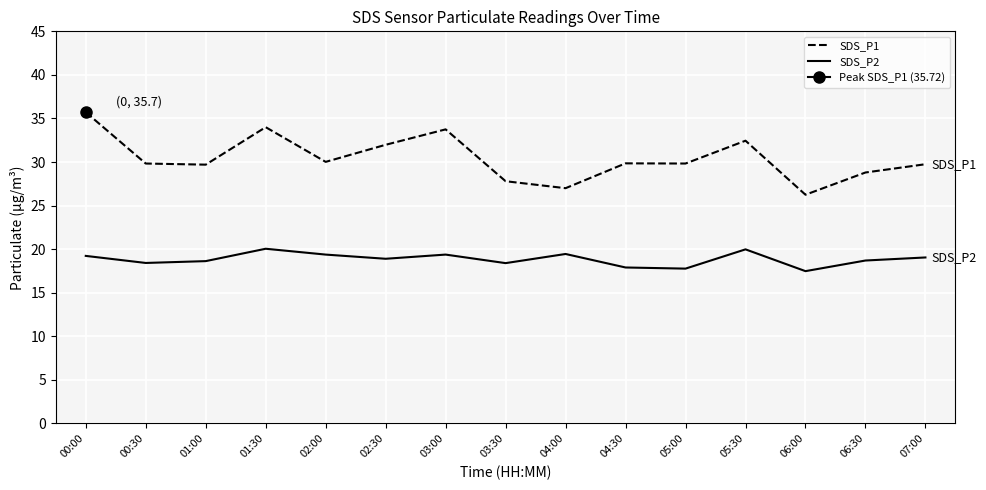

What is the label of the 2nd point from the right?

06:30